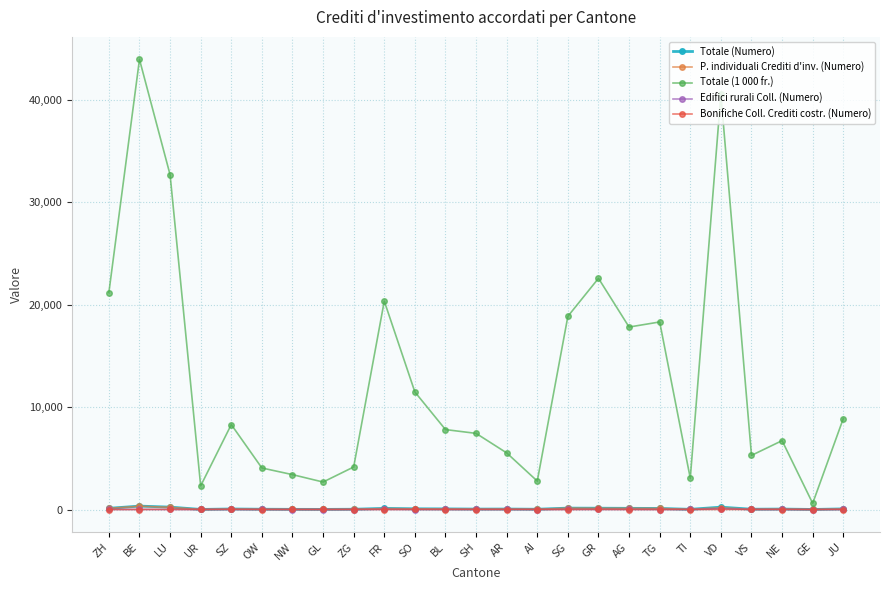

How many series are shown in this chart?

5